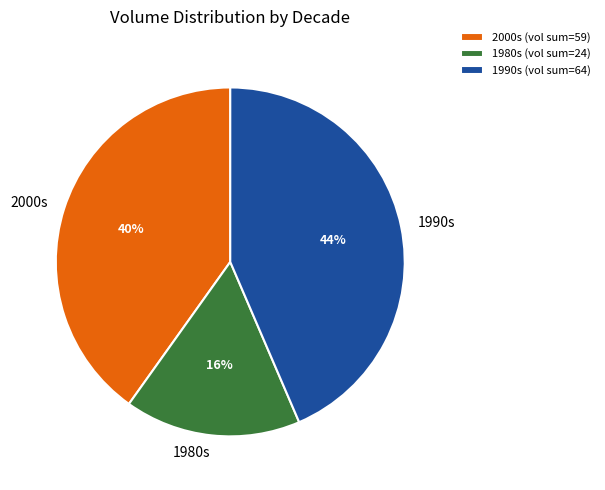

To the nearest percent, what is the average slice percentage?

33%